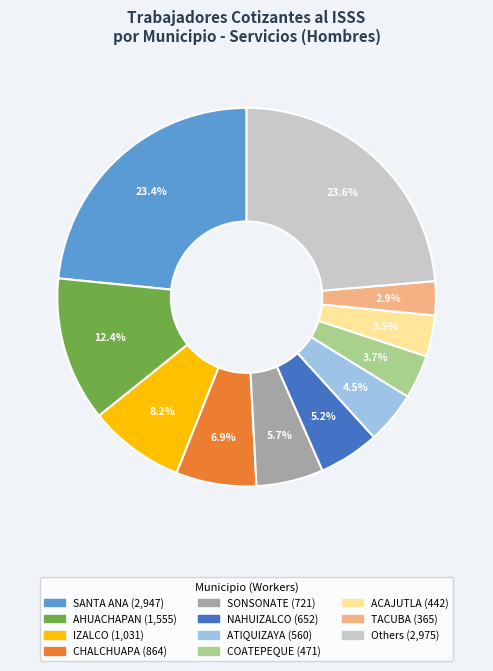

Is there a majority slice in this chart?

No